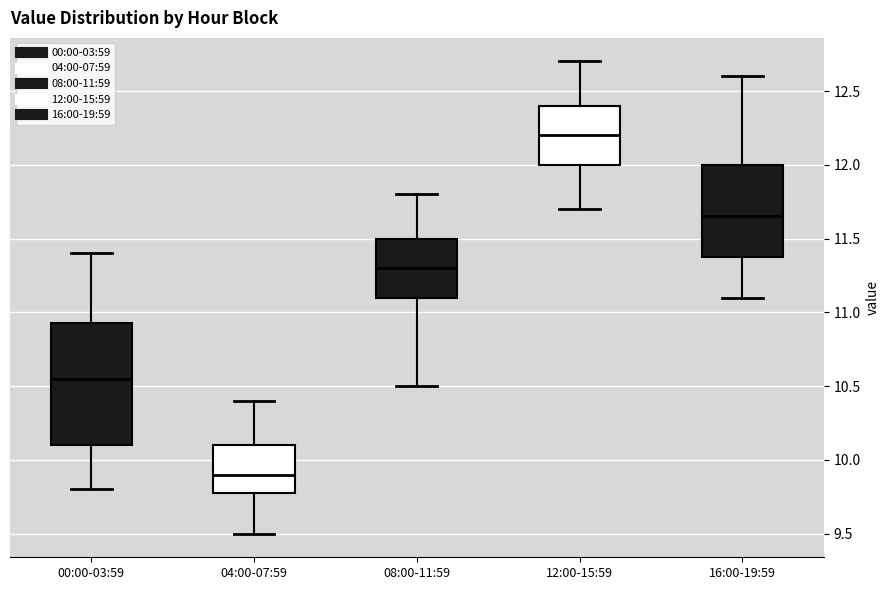

Reading left to right, read every box against the y-axis: the position of its median line, the range the box covers, and the ends of its whiskers. The values are not printed on the chart, so give them approximately, as read against the axis.

00:00-03:59: median 10.55, box 10.10 to 10.95, whiskers 9.80 to 11.40
04:00-07:59: median 9.90, box 9.80 to 10.10, whiskers 9.50 to 10.40
08:00-11:59: median 11.30, box 11.10 to 11.50, whiskers 10.50 to 11.80
12:00-15:59: median 12.20, box 12.00 to 12.40, whiskers 11.70 to 12.70
16:00-19:59: median 11.65, box 11.40 to 12.00, whiskers 11.10 to 12.60